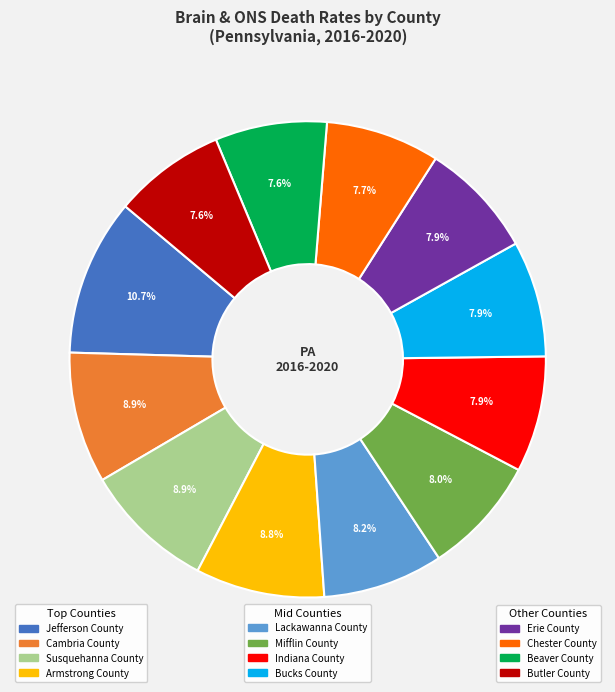

Is there a majority slice in this chart?

No